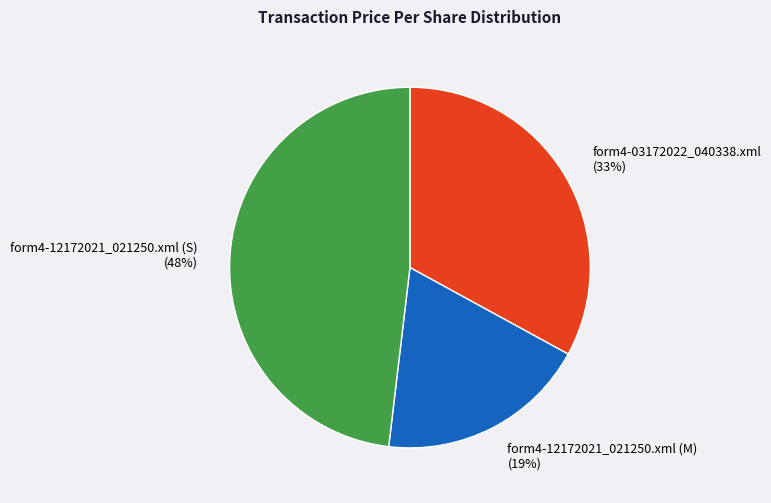

Is there any slice that represents more than half of the pie?

No